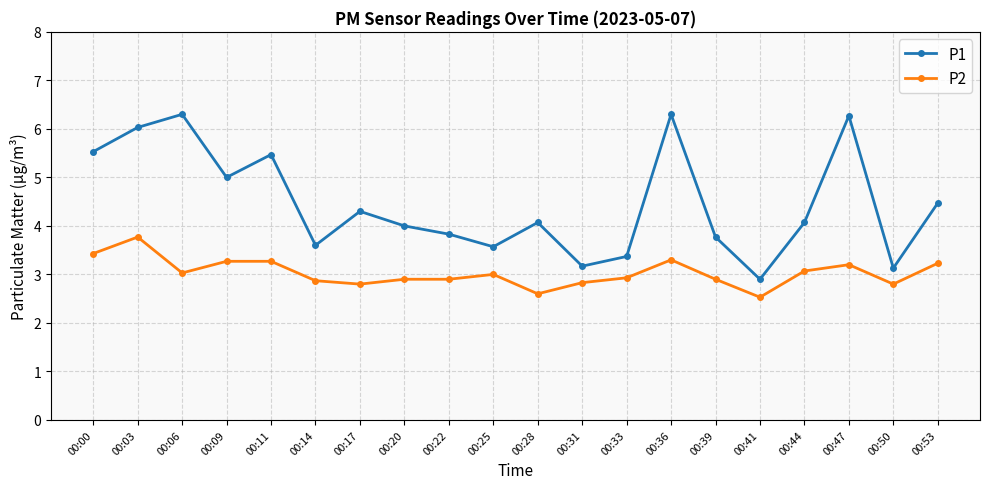

Which series has the largest total across all categories?

P1